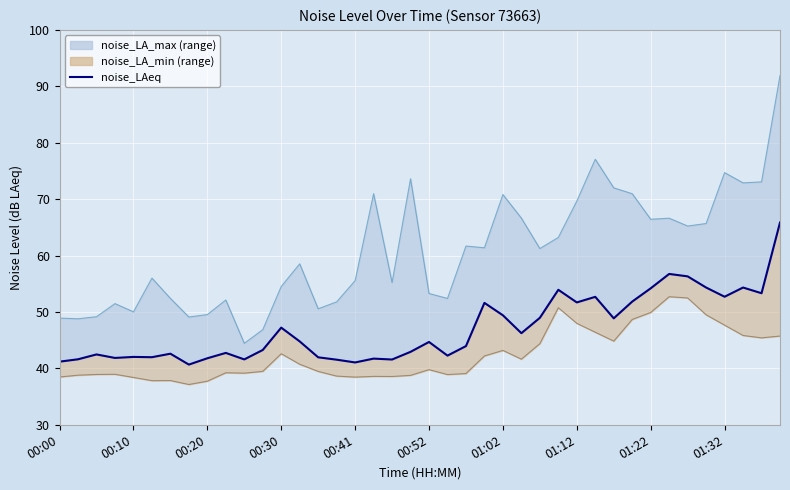

What is the difference between the highest and lowest values at 11?

7.4